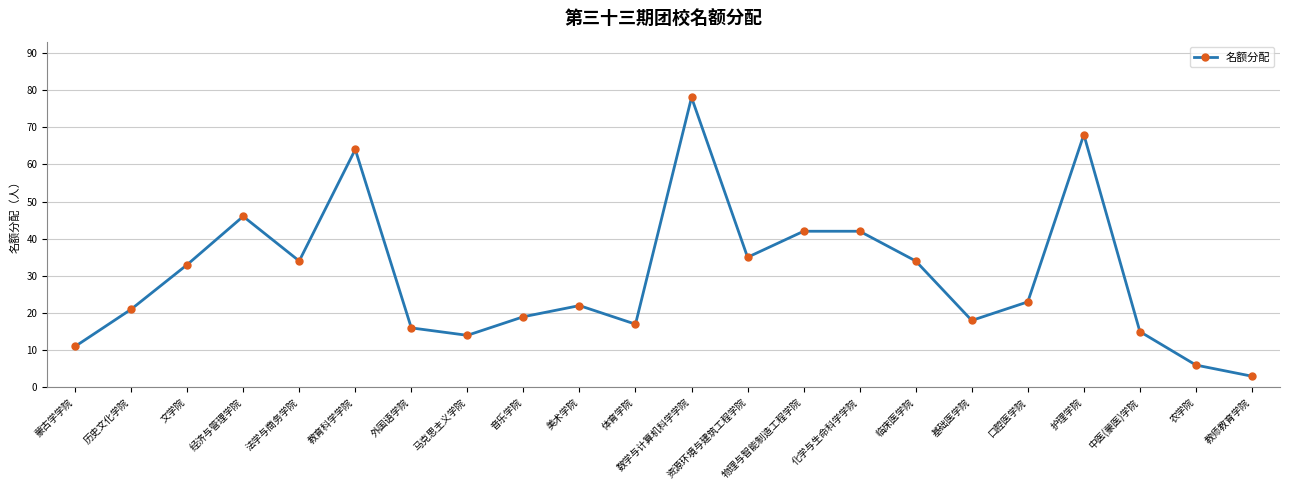

The value at 护理学院 is 28. True or false?

False